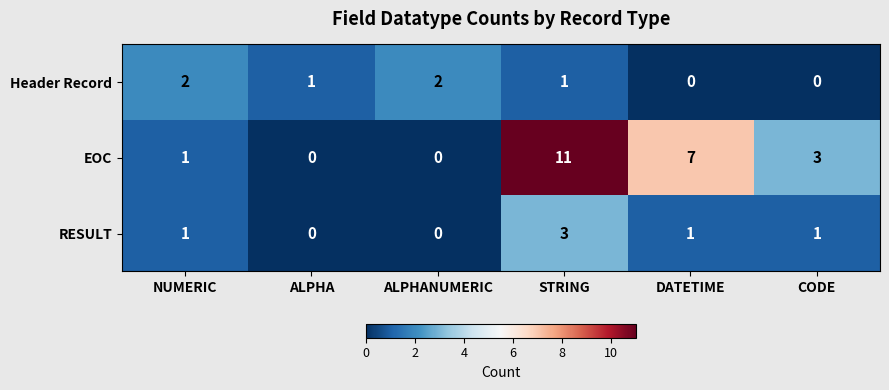

How many categories are shown in the chart?

6